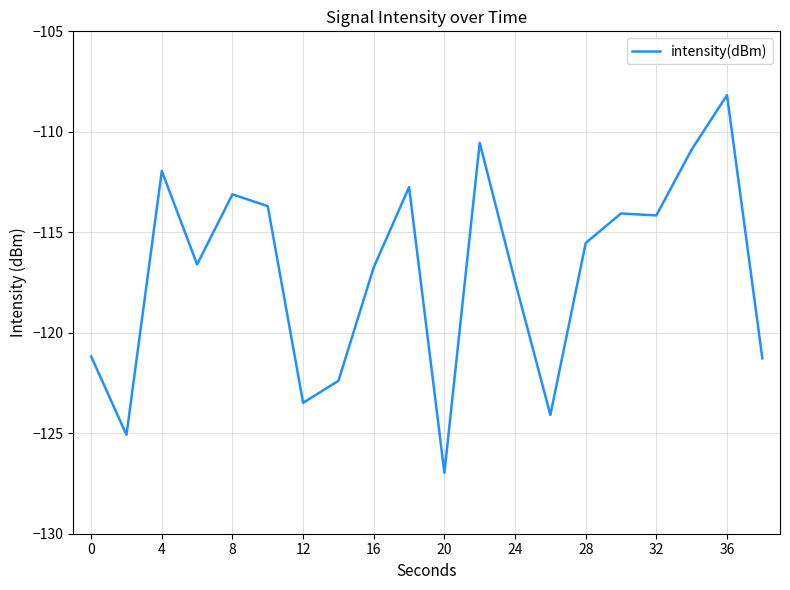

Does the chart have visible grid lines?

Yes